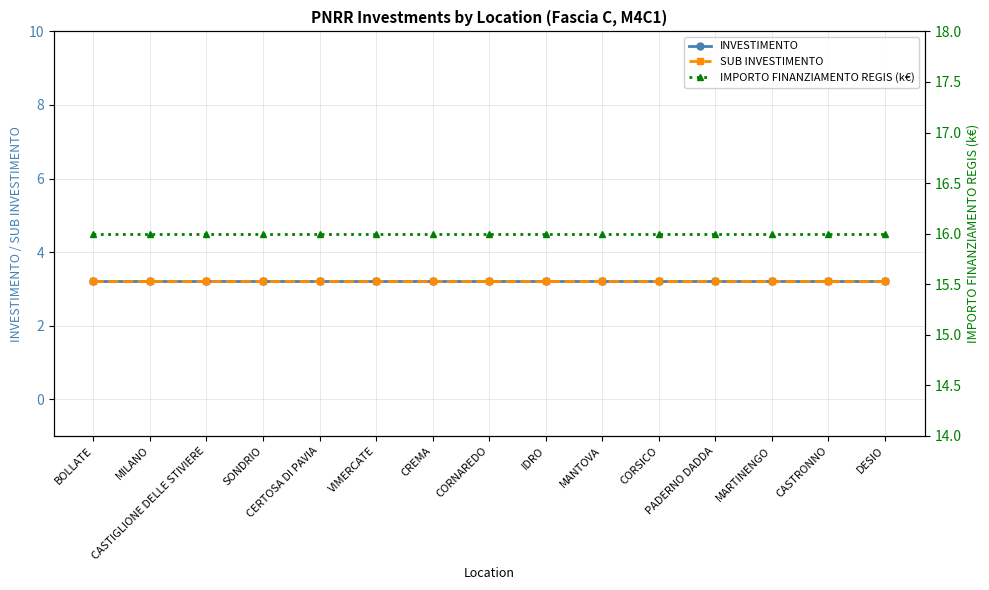

Which category has the lowest value across all series?

BOLLATE